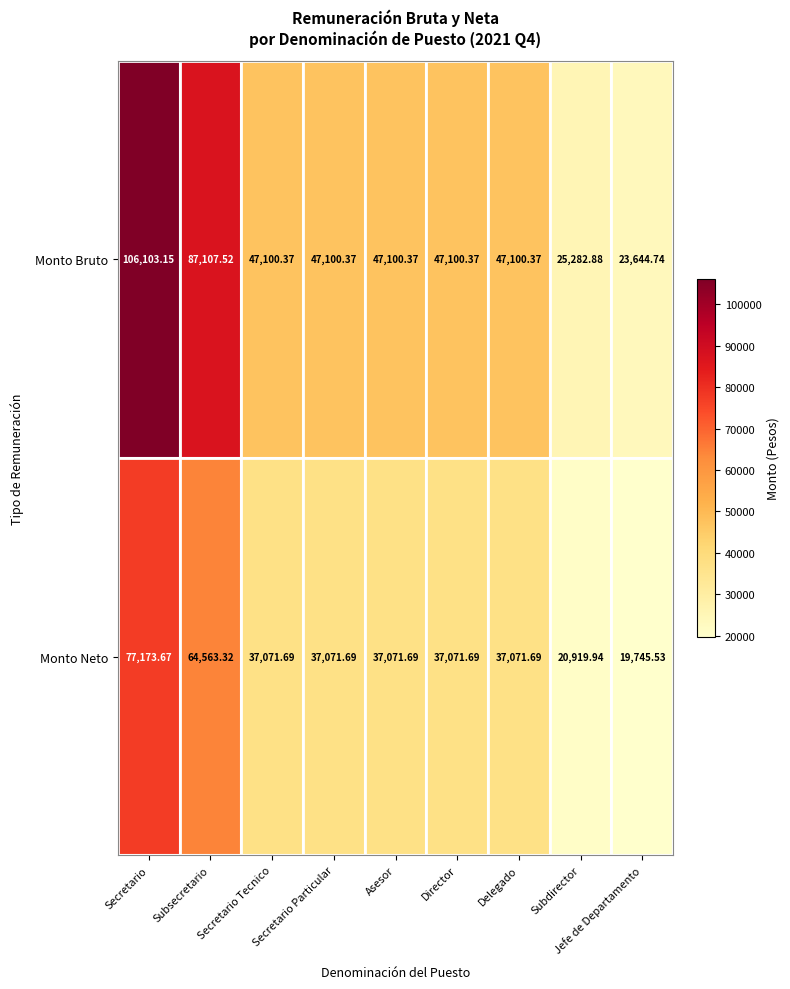

Count the number of data series in this chart.

2